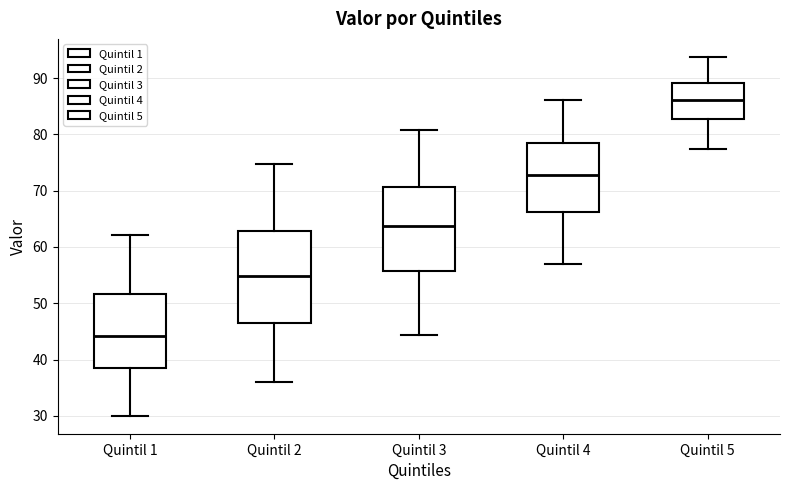

Where is the upper edge of the box for Quintil 5 on the y-axis? The values are not printed on the chart, so give them approximately, as read against the axis.

89